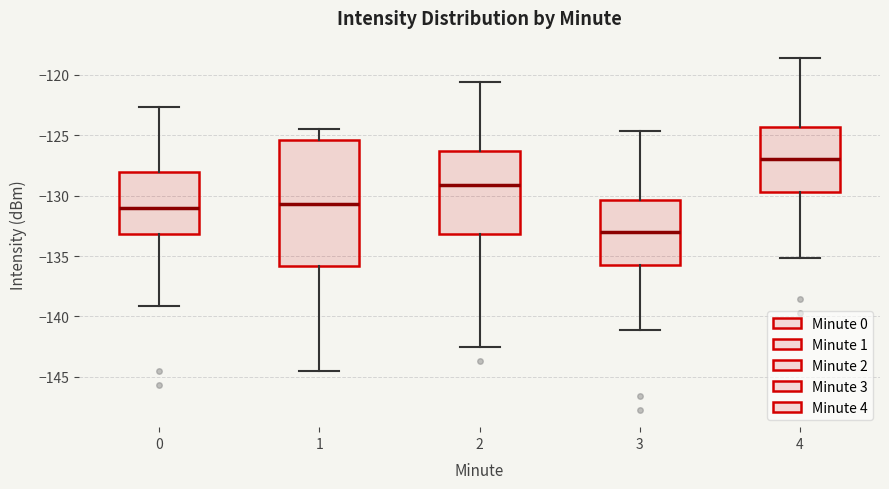

Reading left to right, read every box against the y-axis: the position of its median line, the range the box covers, and the ends of its whiskers. The values are not printed on the chart, so give them approximately, as read against the axis.

0: median -131.0, box -133.0 to -128.0, whiskers -139.0 to -122.5
1: median -130.5, box -136.0 to -125.5, whiskers -144.5 to -124.5
2: median -129.0, box -133.0 to -126.5, whiskers -142.5 to -120.5
3: median -133.0, box -135.5 to -130.5, whiskers -141.0 to -124.5
4: median -127.0, box -129.5 to -124.5, whiskers -135.0 to -118.5